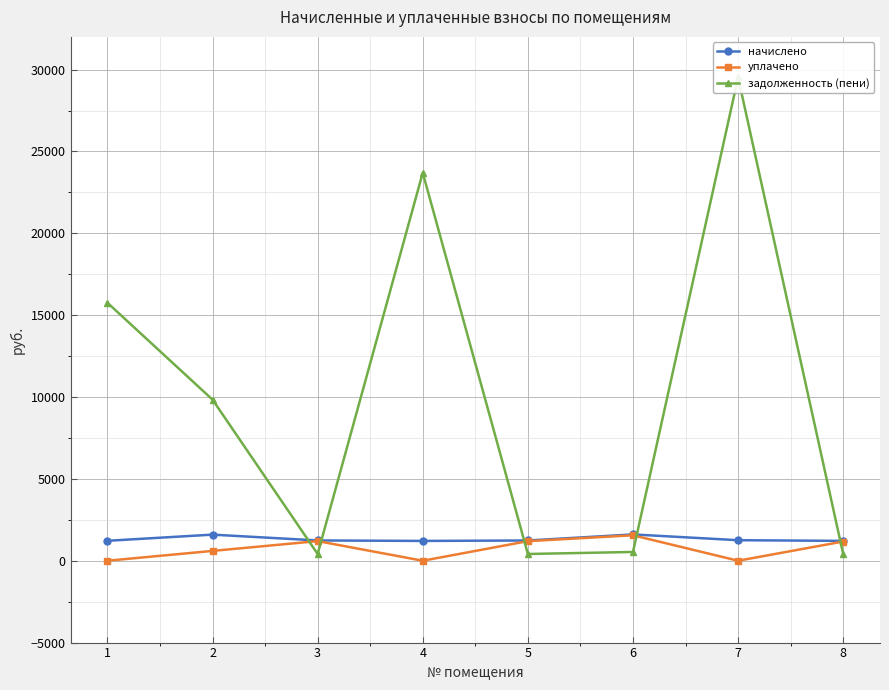

What is the difference between the highest and lowest values at 7?

29522.4